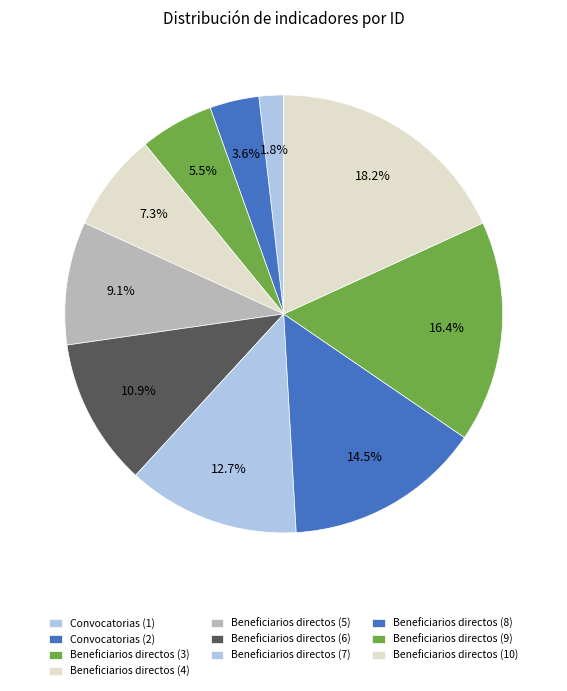

To the nearest percent, what portion does Beneficiarios directos (10) represent?

18%